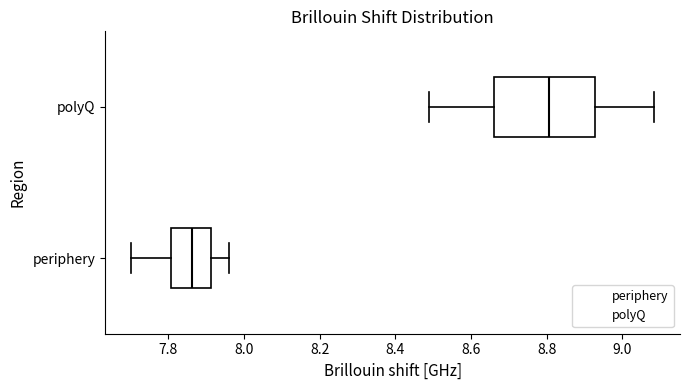

Which box's median line is the furthest to the right?

polyQ